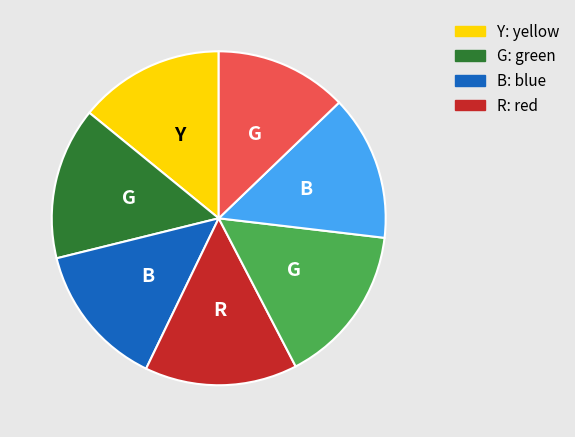

Does any single category account for the majority?

No